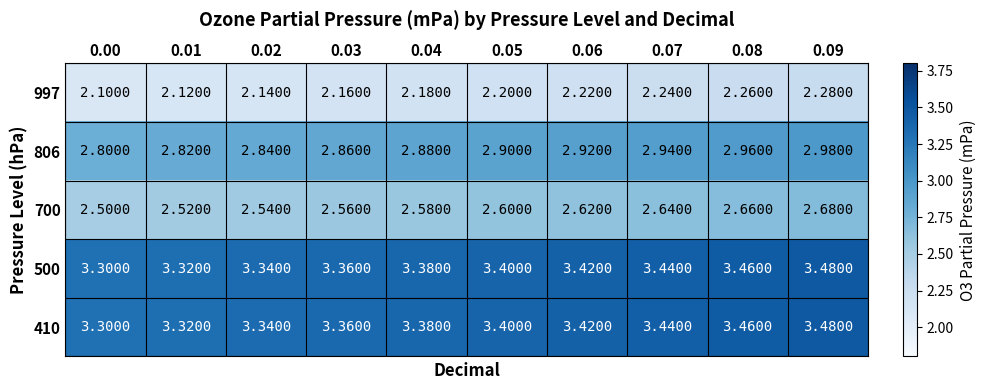

Is the value of 806 at 0.03 greater than the value of 700 at 0.07?

Yes